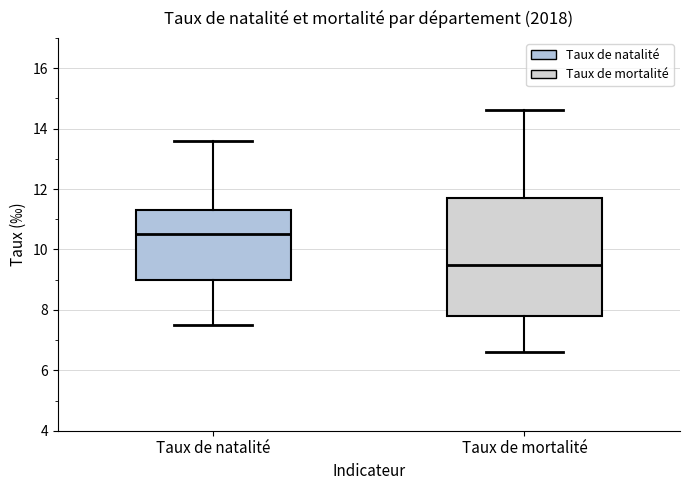

Which box is the tallest, from its lower edge to its upper edge?

Taux de mortalité